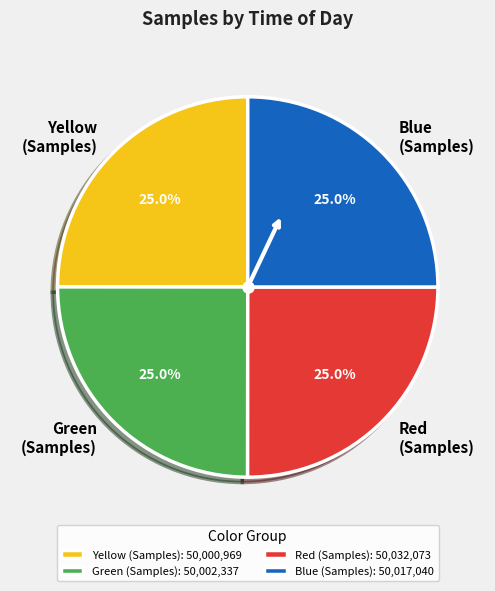

Is Green (Samples) the majority of the pie?

No